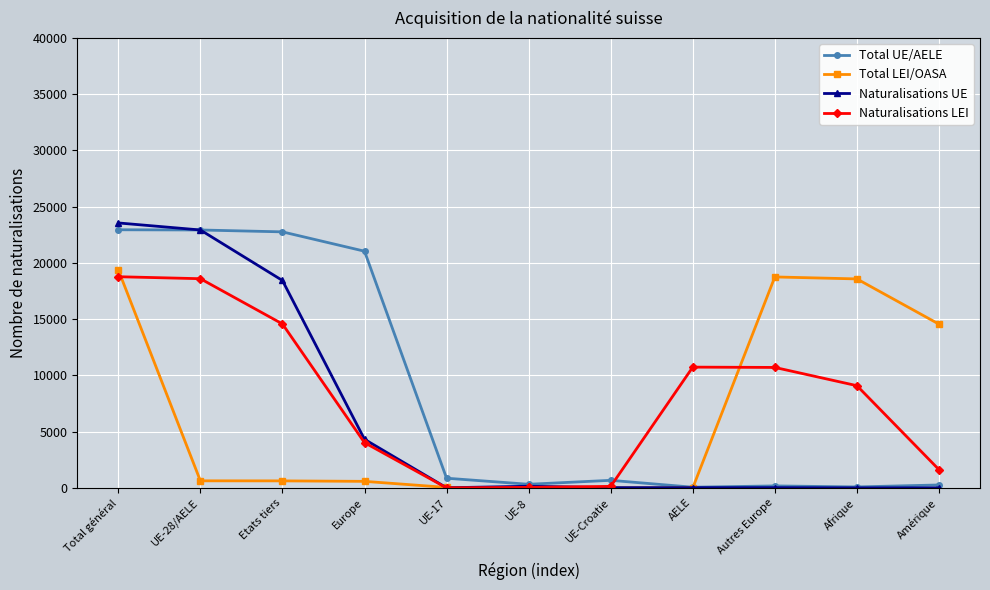

At how many categories does at least one series exceed 22185?

3